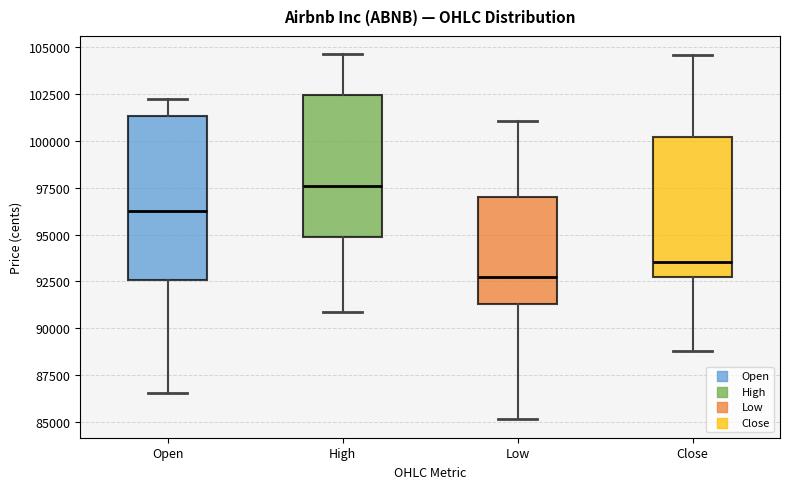

Where does the median line of the box for Close sit on the y-axis? The values are not printed on the chart, so give them approximately, as read against the axis.

93500